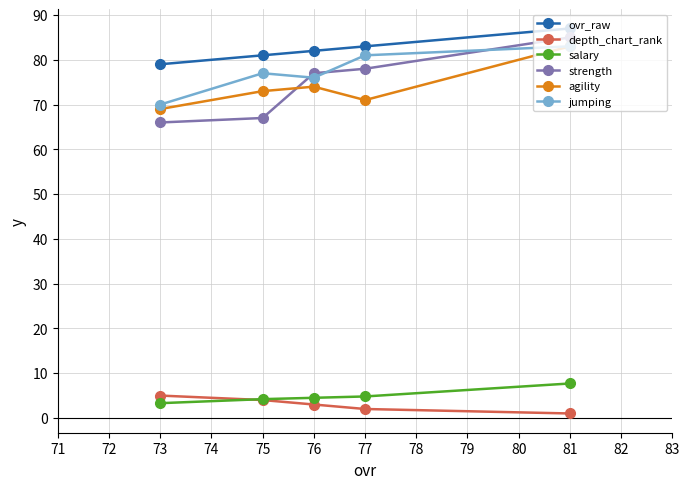

What is the spread (max minus min) of values at 73?

75.7